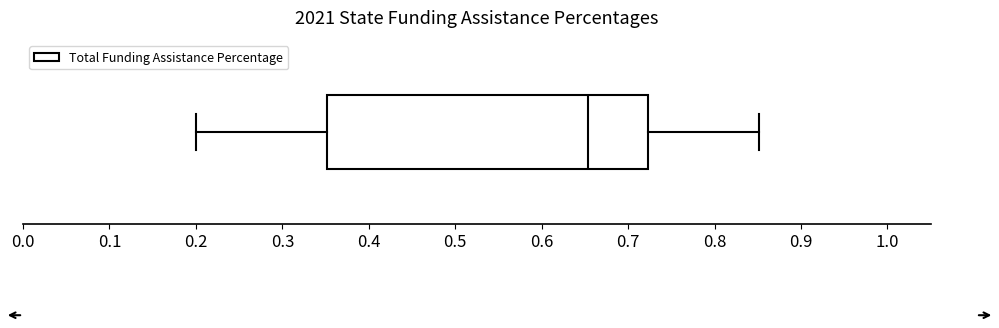

Read this box plot against the x-axis: the position of the median line, the range covered by the box, and the ends of both whiskers. The values are not printed on the chart, so give them approximately, as read against the axis.

median 0.65, box 0.35 to 0.72, whiskers 0.20 to 0.85